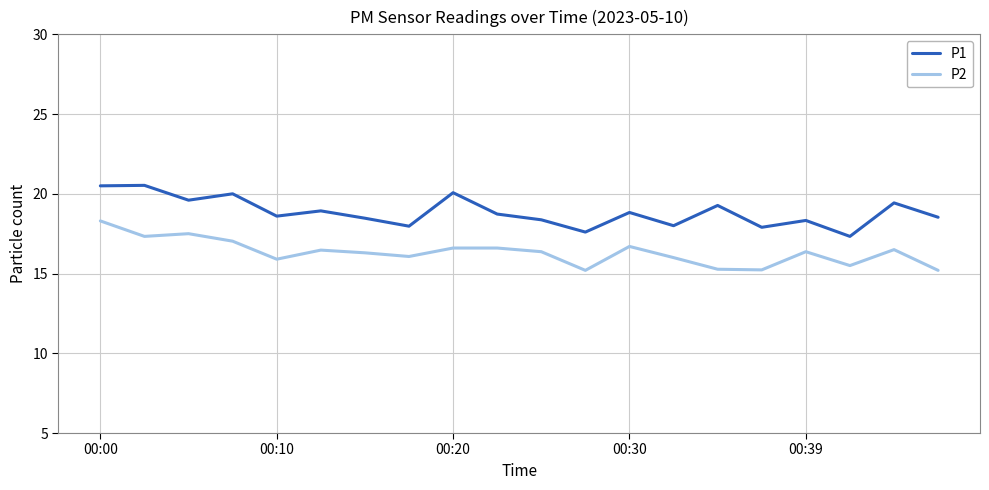

Which series has the largest total across all categories?

P1